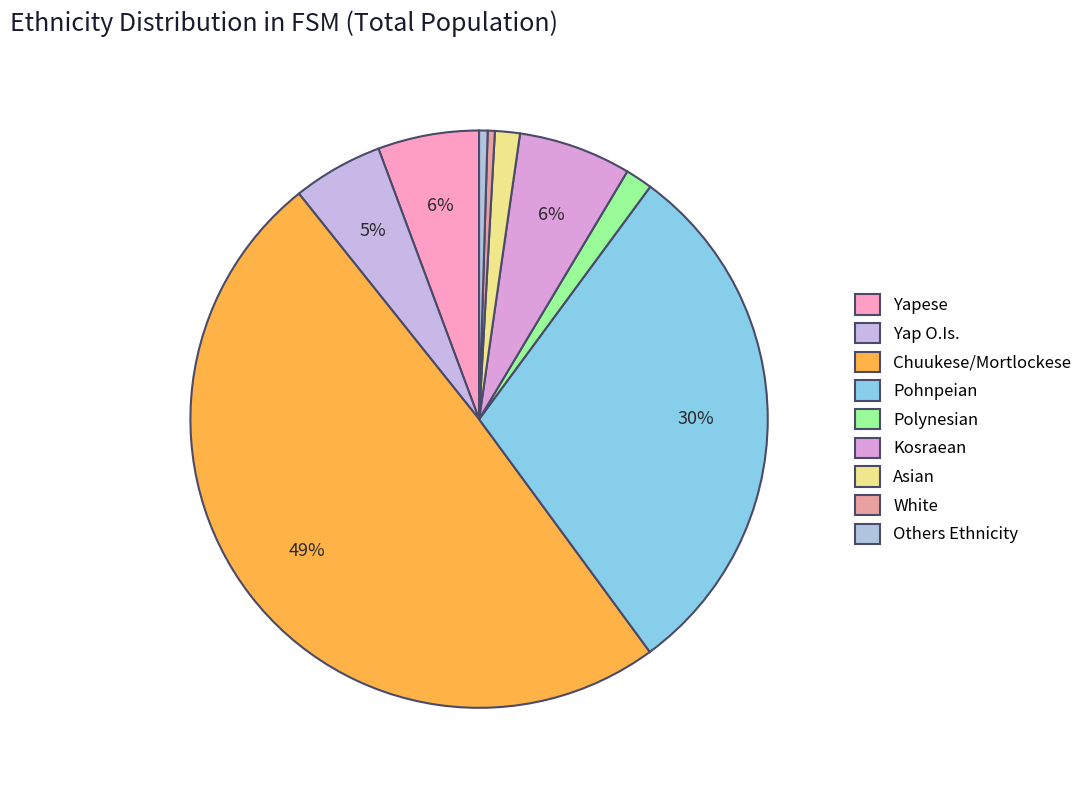

To the nearest percent, what portion does Chuukese/Mortlockese represent?

49%